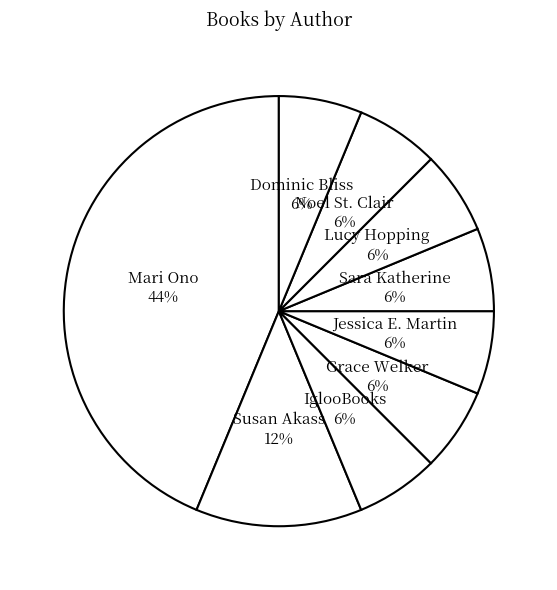

Do Grace Welker and Lucy Hopping together represent more than half of the pie?

No